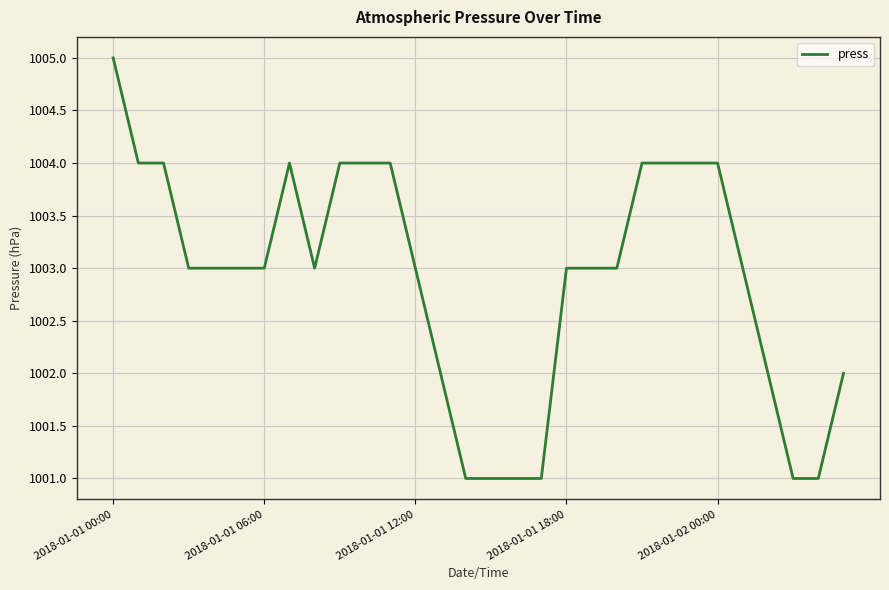

What is the maximum value shown in the chart?

1005